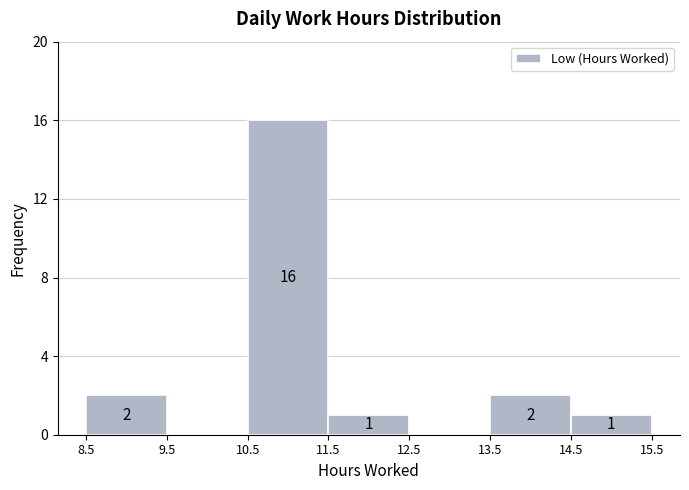

Over which range of the x-axis is the bar tallest?

10.5 to 11.5